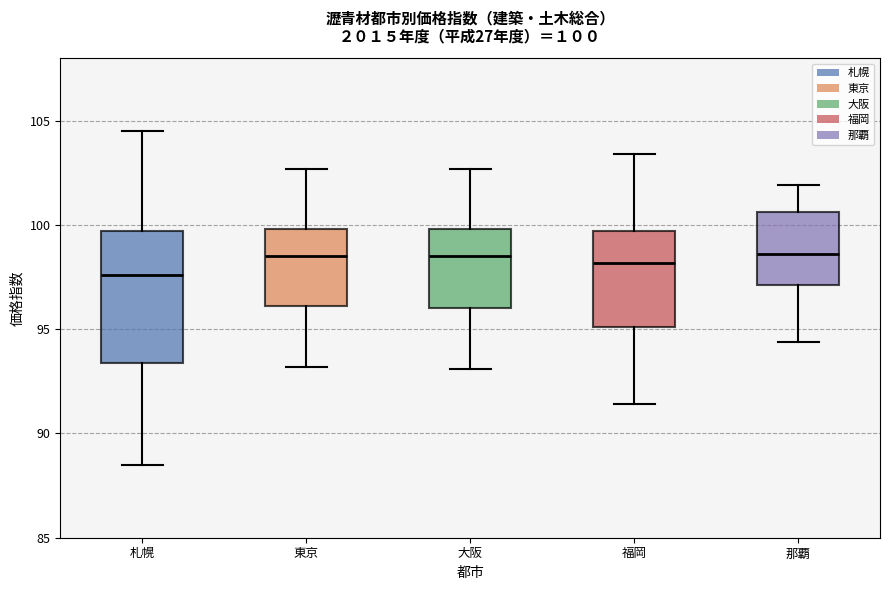

Which box is the tallest, from its lower edge to its upper edge?

札幌